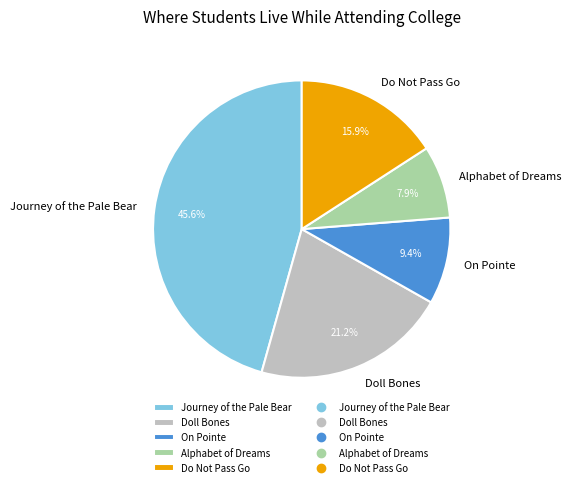

Which has a higher value, Do Not Pass Go or Journey of the Pale Bear?

Journey of the Pale Bear